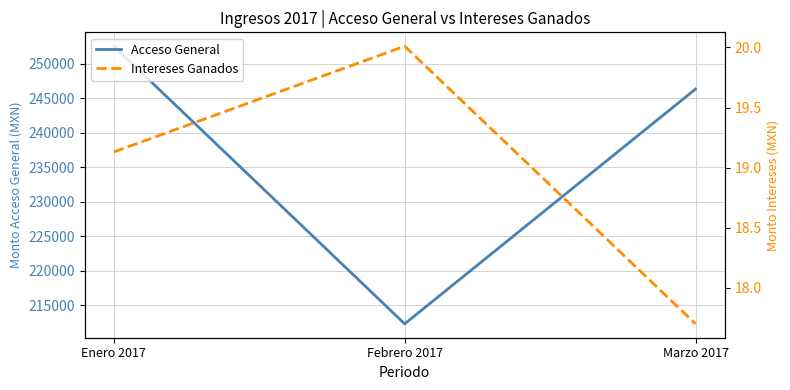

Does the chart display data point markers on the line(s)?

No